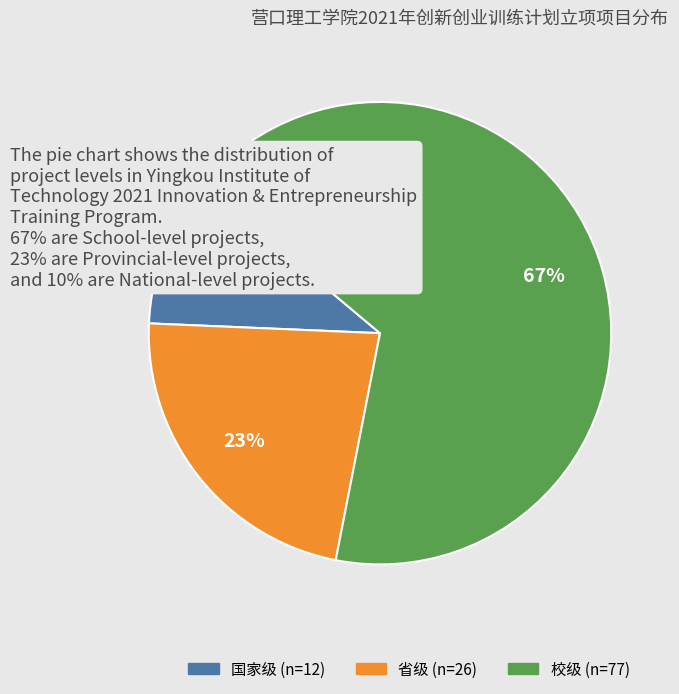

Is there a majority slice in this chart?

Yes